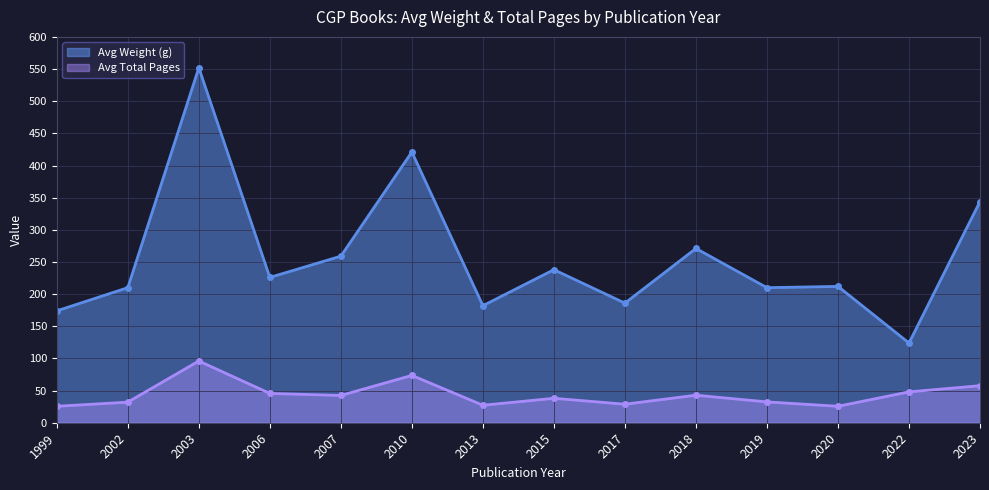

Reading left to right, extract all data points from this chart.

Avg Weight (g): 174.0	210.0	552.0	226.0	259.0	421.0	182.0	238.0	186.0	271.0	210.0	212.0	124.0	344.0
Avg Total Pages: 25.6	32.0	96.0	45.6	42.4	73.6	27.2	38.0	28.8	42.8	32.4	25.6	48.0	57.6